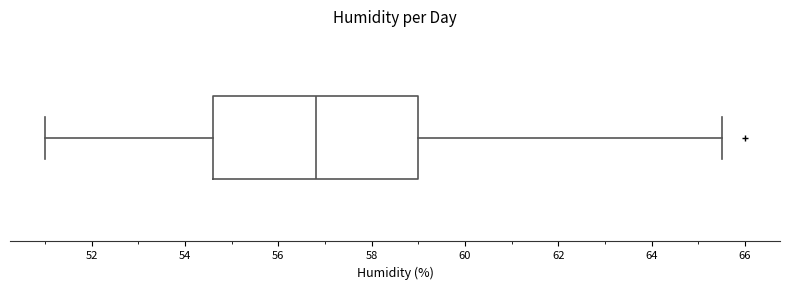

Transcribe this box plot: give where the median line is, the range the box spans, and where the two whiskers end, as read against the x-axis. The values are not printed on the chart, so give them approximately, as read against the axis.

median 56.8, box 54.6 to 59.0, whiskers 51.0 to 65.6